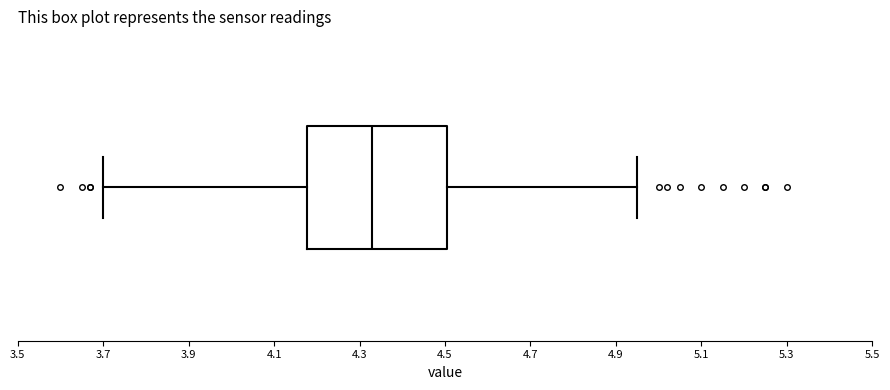

Where does the median line of the box sit on the x-axis? The values are not printed on the chart, so give them approximately, as read against the axis.

4.34